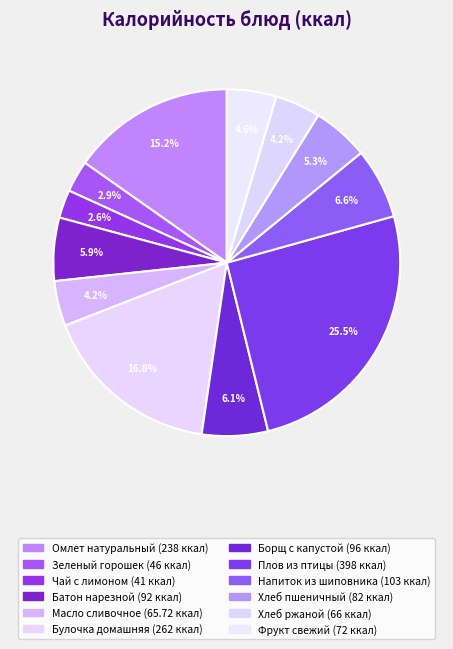

Is the sum of Хлеб пшеничный and Омлет натуральный greater than half?

No